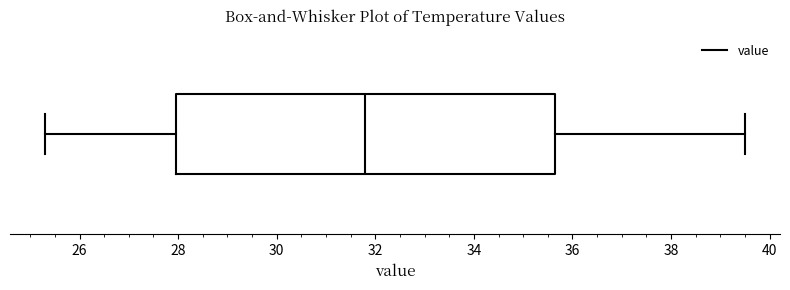

Read this box plot against the x-axis: the position of the median line, the range covered by the box, and the ends of both whiskers. The values are not printed on the chart, so give them approximately, as read against the axis.

median 31.8, box 28.0 to 35.6, whiskers 25.4 to 39.6